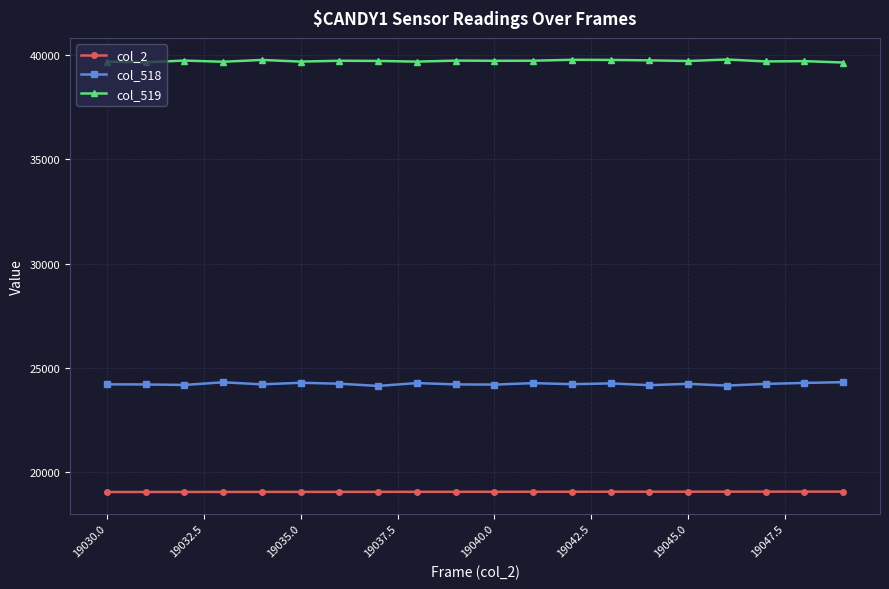

What are all the series names shown in the legend?

col_2, col_518, col_519